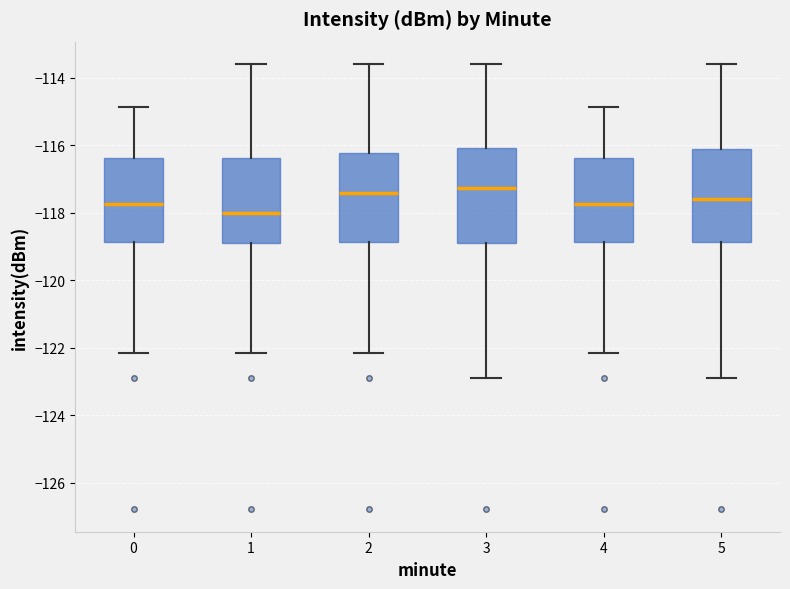

Reading left to right, transcribe this box plot: for each box, give where its median line is, the range the box spans, and where its two whiskers end, as read against the y-axis. The values are not printed on the chart, so give them approximately, as read against the axis.

0: median -117.8, box -118.8 to -116.4, whiskers -122.2 to -114.8
1: median -118.0, box -118.8 to -116.4, whiskers -122.2 to -113.6
2: median -117.4, box -118.8 to -116.2, whiskers -122.2 to -113.6
3: median -117.2, box -118.8 to -116.0, whiskers -122.8 to -113.6
4: median -117.8, box -118.8 to -116.4, whiskers -122.2 to -114.8
5: median -117.6, box -118.8 to -116.2, whiskers -122.8 to -113.6